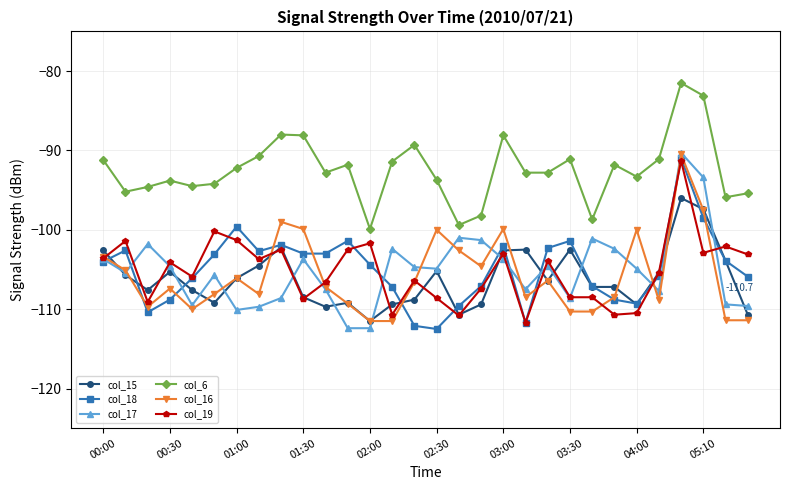

What is the minimum value for col_17?

-112.4